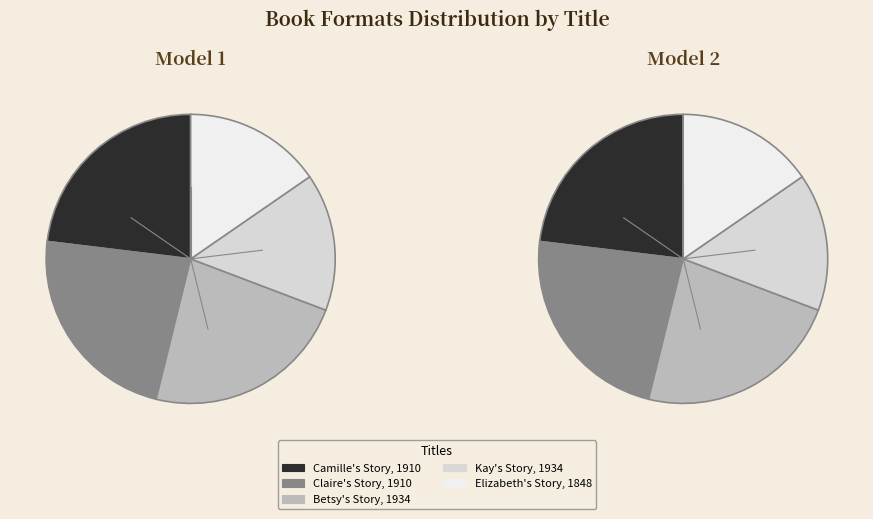

True or false: Elizabeth's Story, 1848 accounts for 15% of the total.

True